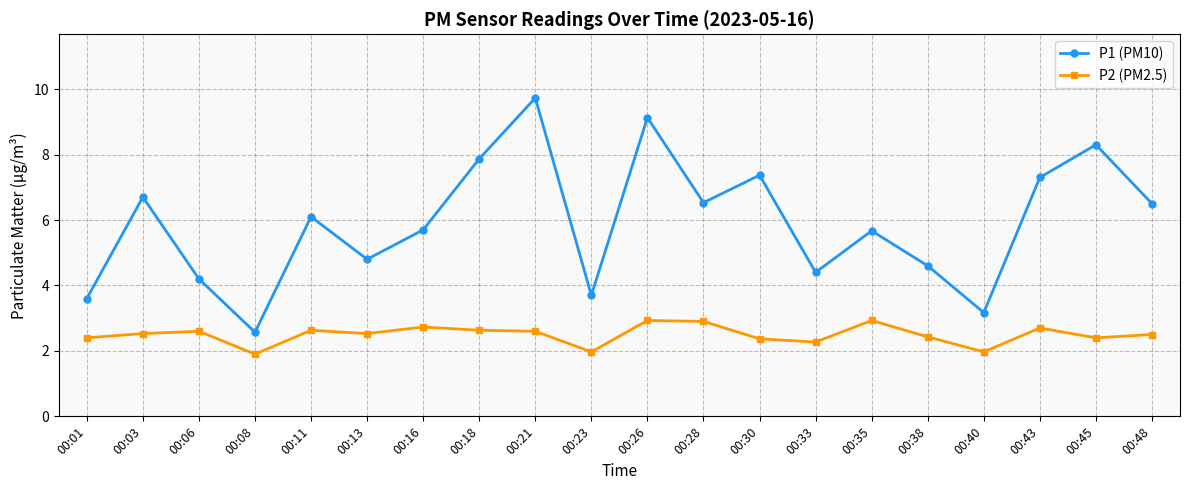

What value does the P1 (PM10) series have at 00:35?

5.7